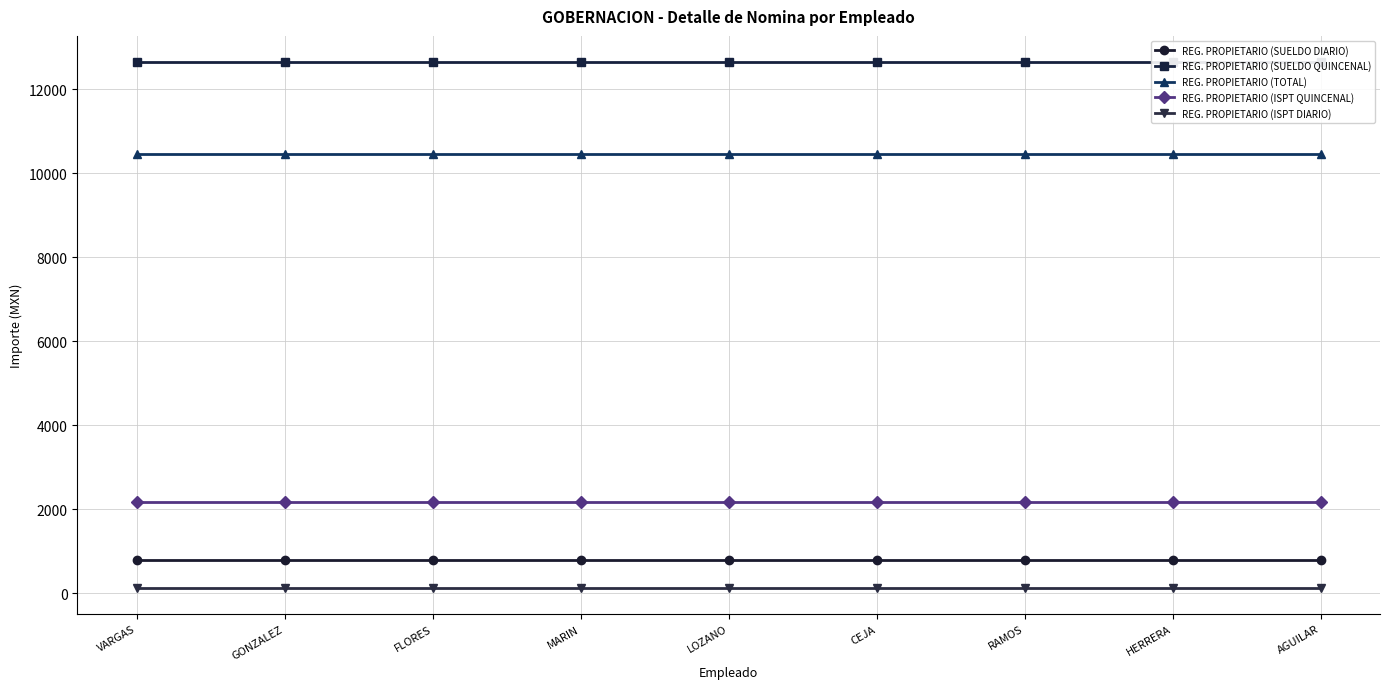

True or false: REG. PROPIETARIO (SUELDO QUINCENAL) and REG. PROPIETARIO (SUELDO DIARIO) intersect in this chart.

False